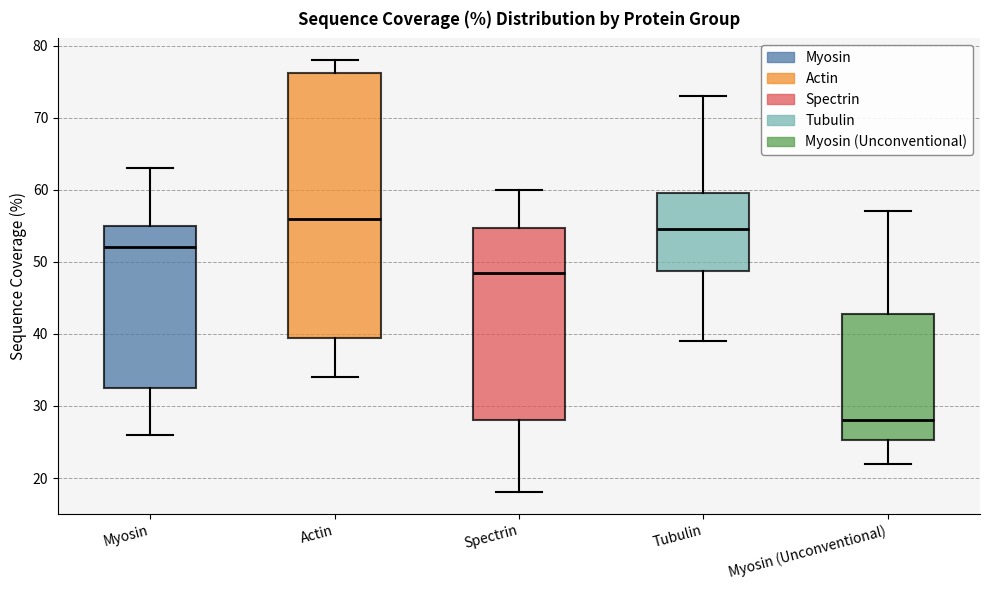

Reading left to right, read every box against the y-axis: the position of its median line, the range the box covers, and the ends of its whiskers. The values are not printed on the chart, so give them approximately, as read against the axis.

Myosin: median 52, box 33 to 55, whiskers 26 to 63
Actin: median 56, box 40 to 76, whiskers 34 to 78
Spectrin: median 49, box 28 to 55, whiskers 18 to 60
Tubulin: median 55, box 49 to 60, whiskers 39 to 73
Myosin (Unconventional): median 28, box 25 to 43, whiskers 22 to 57